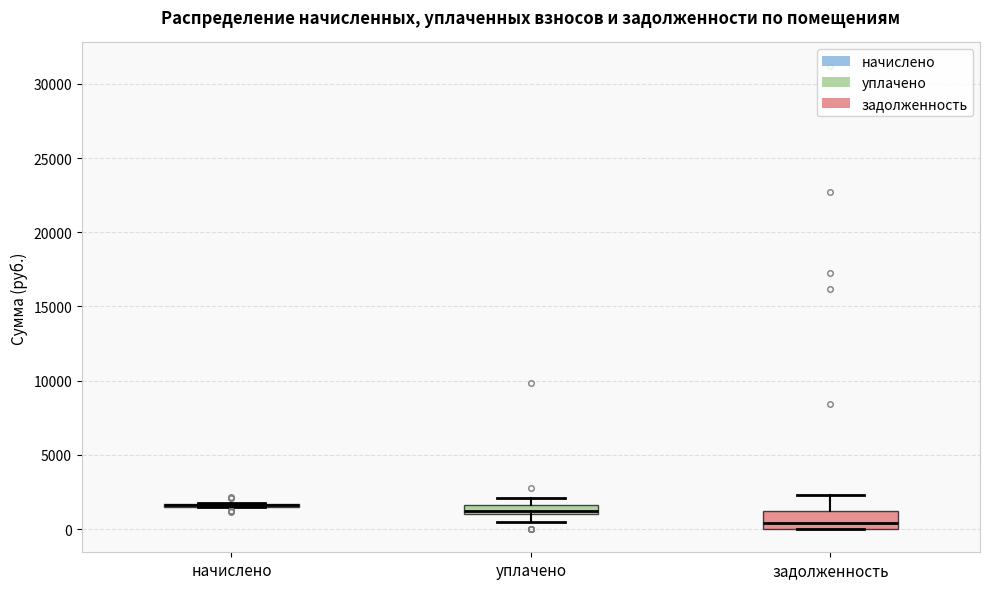

Where is the lower edge of the box for задолженность on the y-axis? The values are not printed on the chart, so give them approximately, as read against the axis.

0